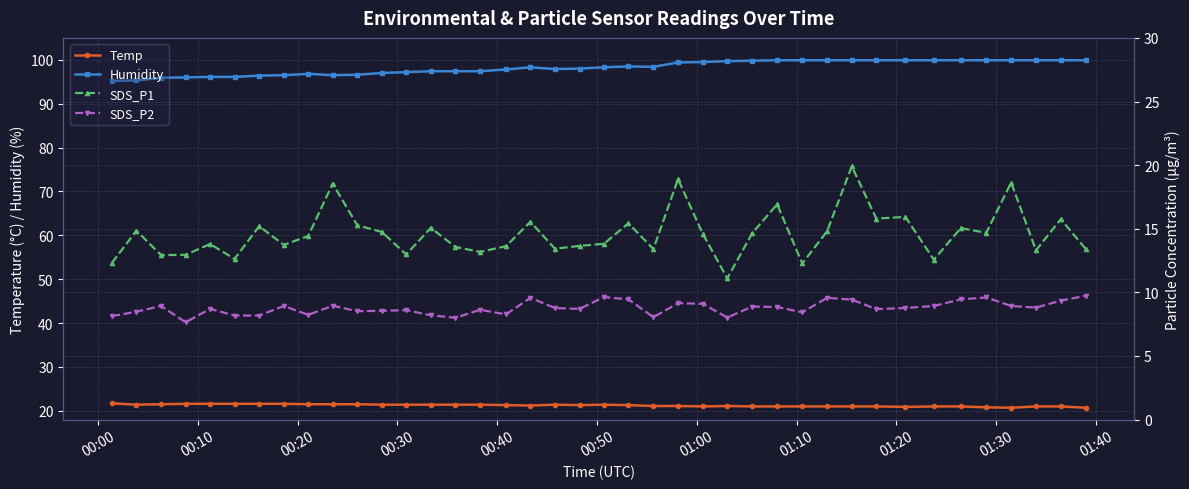

What is the average value of the SDS_P2 series?

8.8